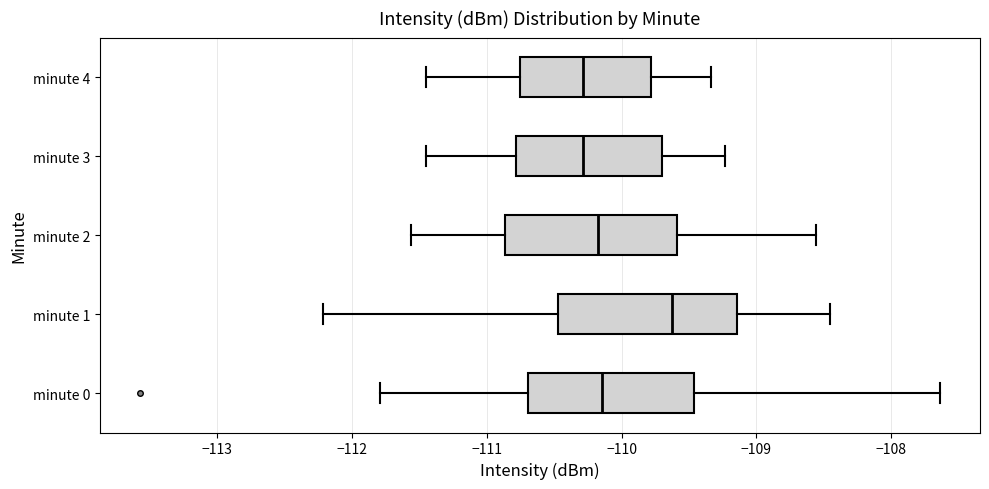

Reading bottom to top, transcribe this box plot: for each box, give where its median line is, the range the box spans, and where its two whiskers end, as read against the x-axis. The values are not printed on the chart, so give them approximately, as read against the axis.

minute 0: median -110.1, box -110.7 to -109.5, whiskers -111.8 to -107.6
minute 1: median -109.6, box -110.5 to -109.1, whiskers -112.2 to -108.5
minute 2: median -110.2, box -110.9 to -109.6, whiskers -111.6 to -108.6
minute 3: median -110.3, box -110.8 to -109.7, whiskers -111.4 to -109.2
minute 4: median -110.3, box -110.8 to -109.8, whiskers -111.4 to -109.3